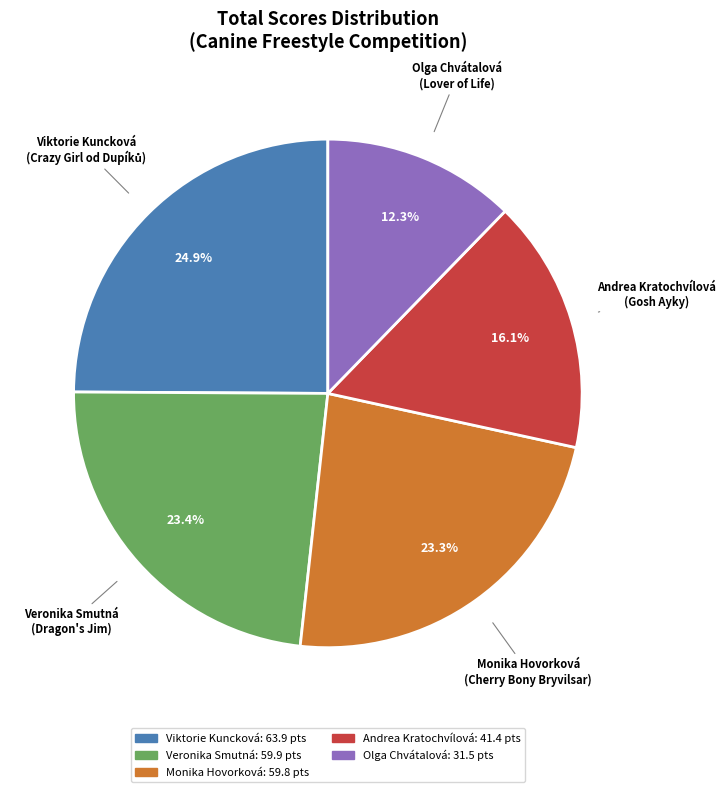

Between Monika Hovorková and Olga Chvátalová, which is larger?

Monika Hovorková